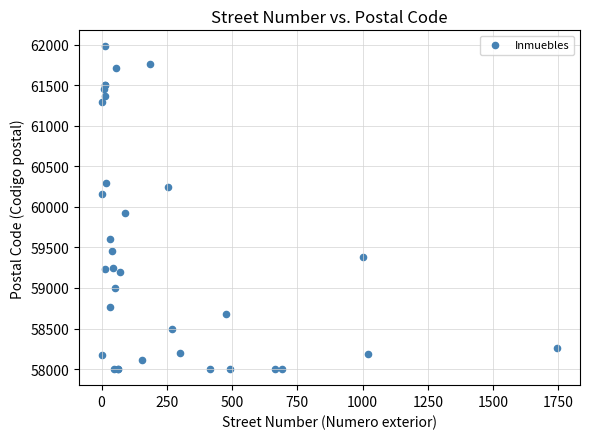

What Y value in the scatter plot is closest to 59990?

59920